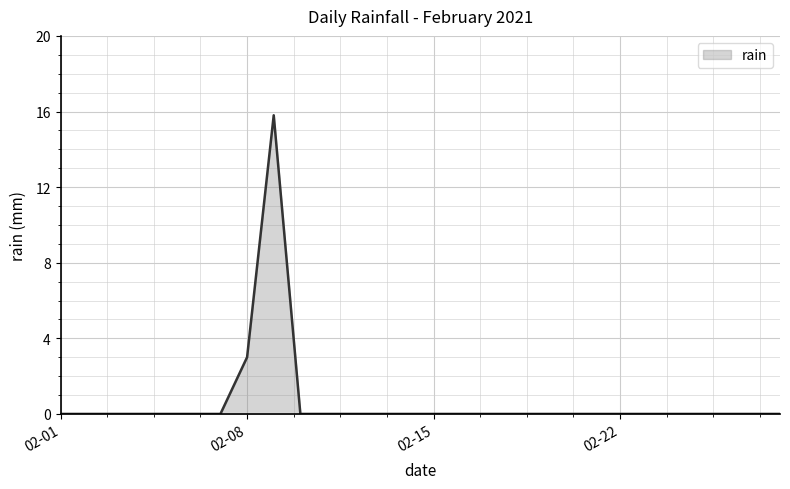

What is the greatest value displayed?

15.8